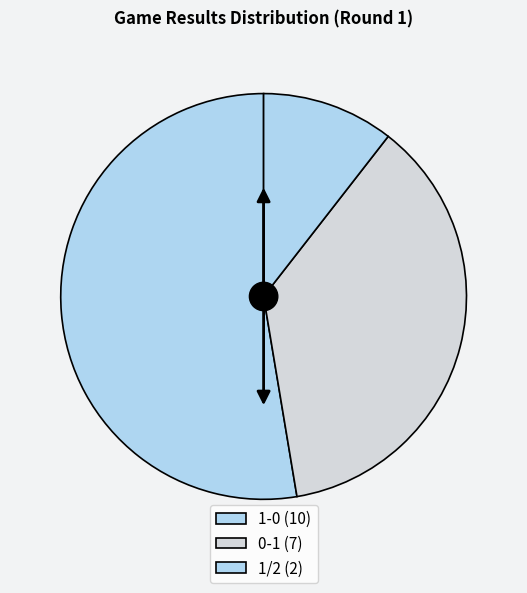

To the nearest percent, what portion does 0-1 represent?

37%